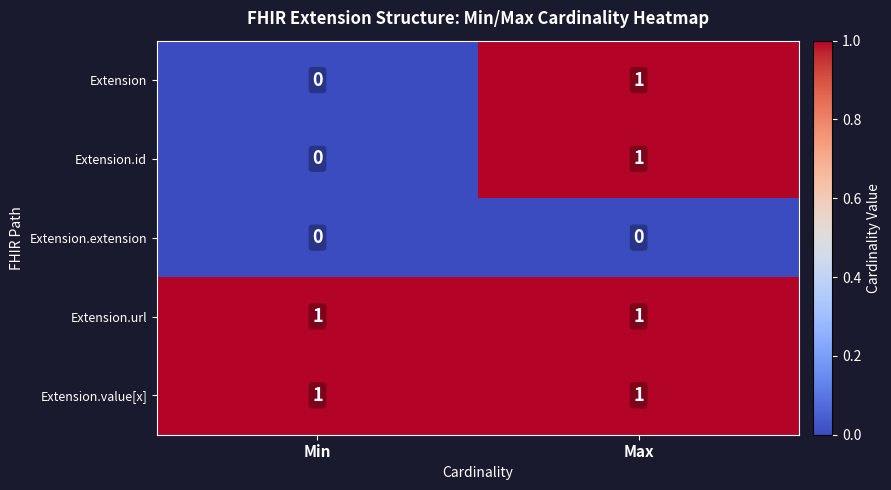

Reading left to right, what are all the values shown in this chart?

Extension: Min=0	Max=1
Extension.id: Min=0	Max=1
Extension.extension: Min=0	Max=0
Extension.url: Min=1	Max=1
Extension.value[x]: Min=1	Max=1